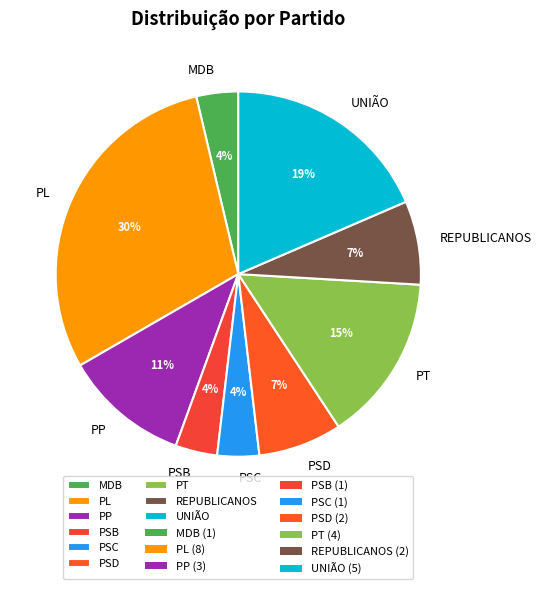

How many slices are in this pie chart?

9